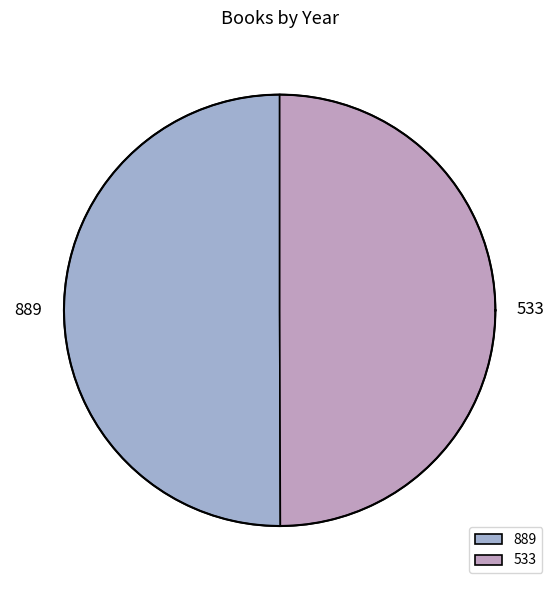

Rank the categories by value from highest to lowest.

889, 533